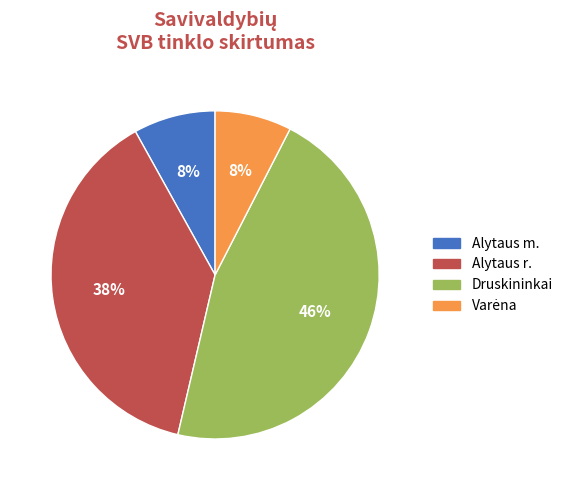

Is there any slice that represents more than half of the pie?

No